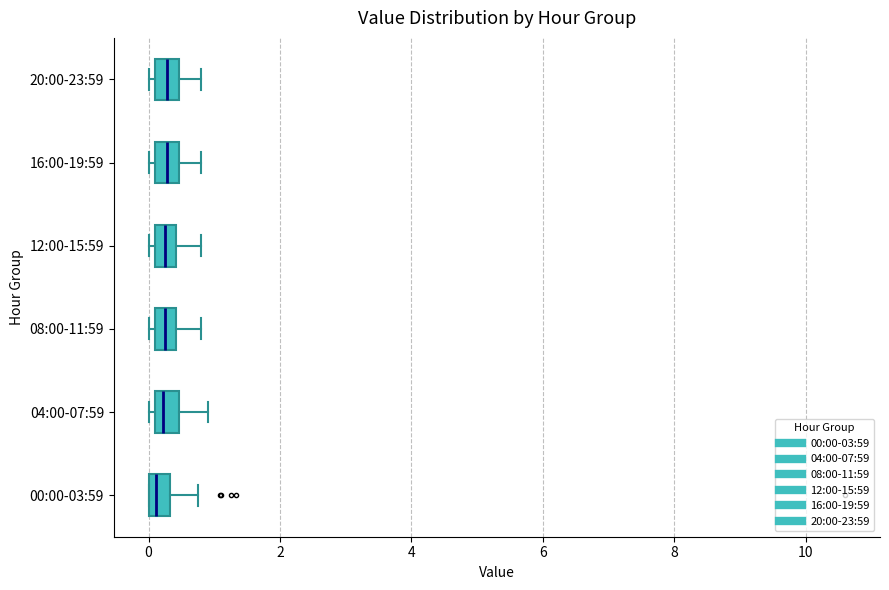

Where does the right whisker of the box for 12:00-15:59 end on the x-axis? The values are not printed on the chart, so give them approximately, as read against the axis.

0.8